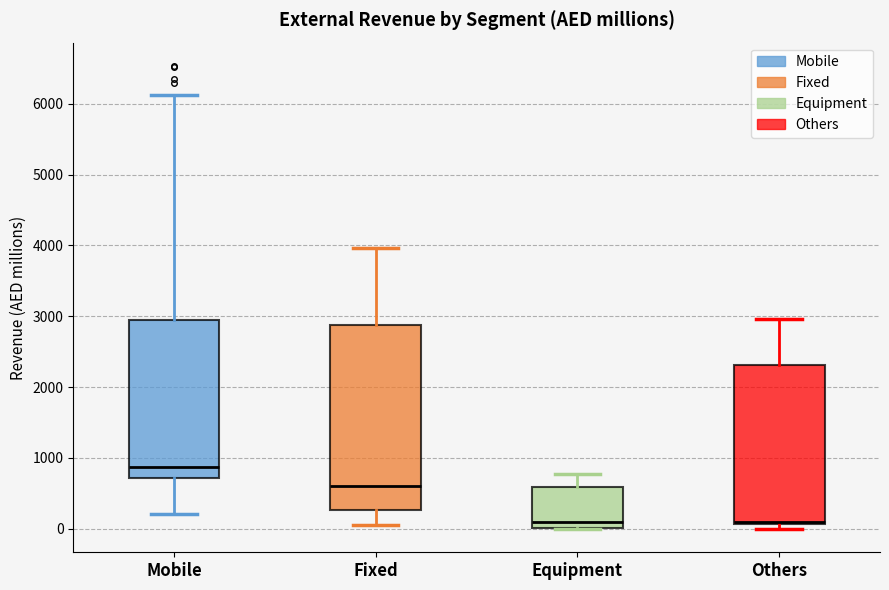

Comparing the boxes themselves (not the whiskers), which one is the tallest?

Fixed